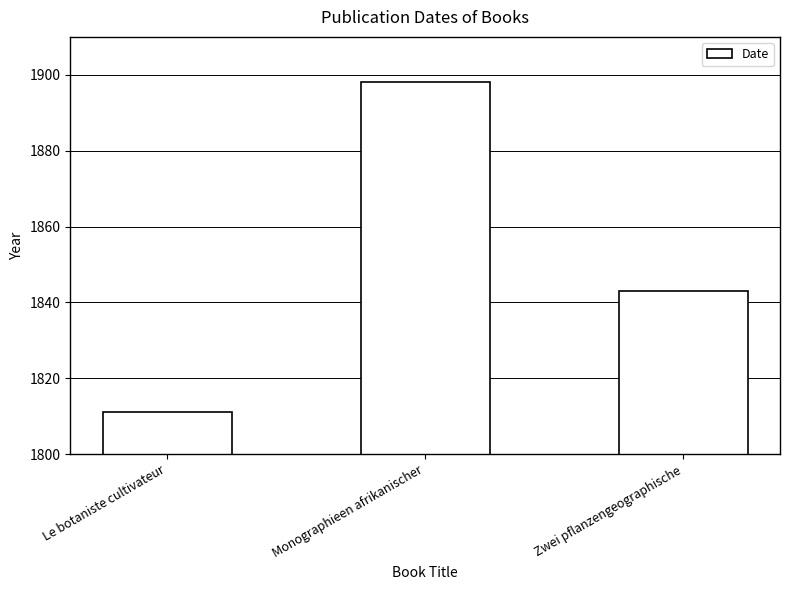

Is it true that the value at Monographieen afrikanischer is 537?

False